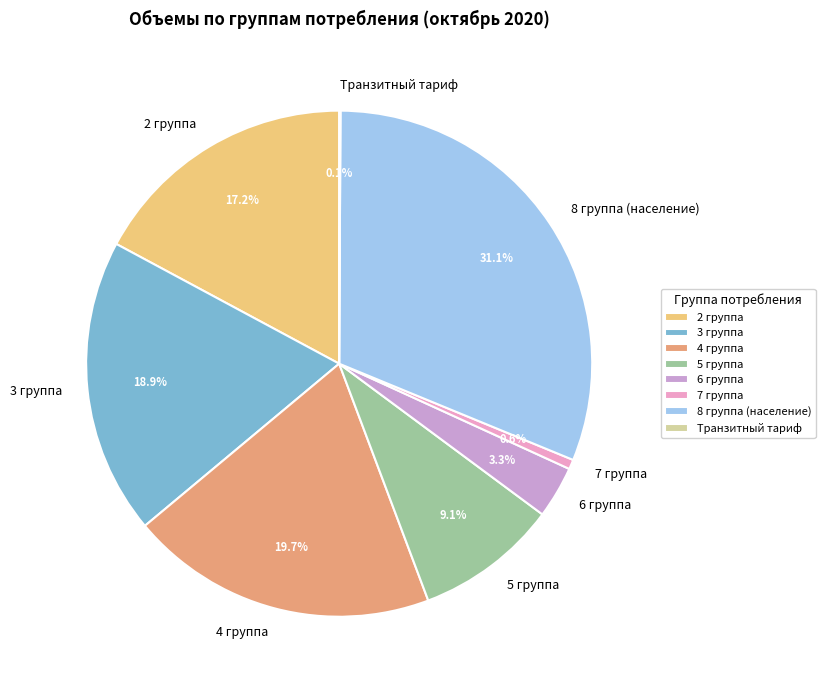

To the nearest percent, what portion does 7 группа represent?

1%